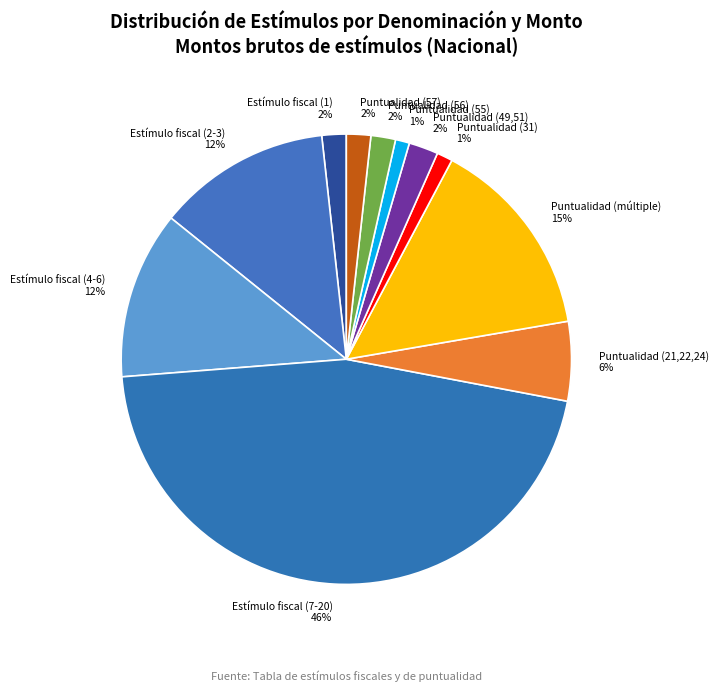

Do Estímulo fiscal (4-6) and Puntualidad (55) together represent more than half of the pie?

No